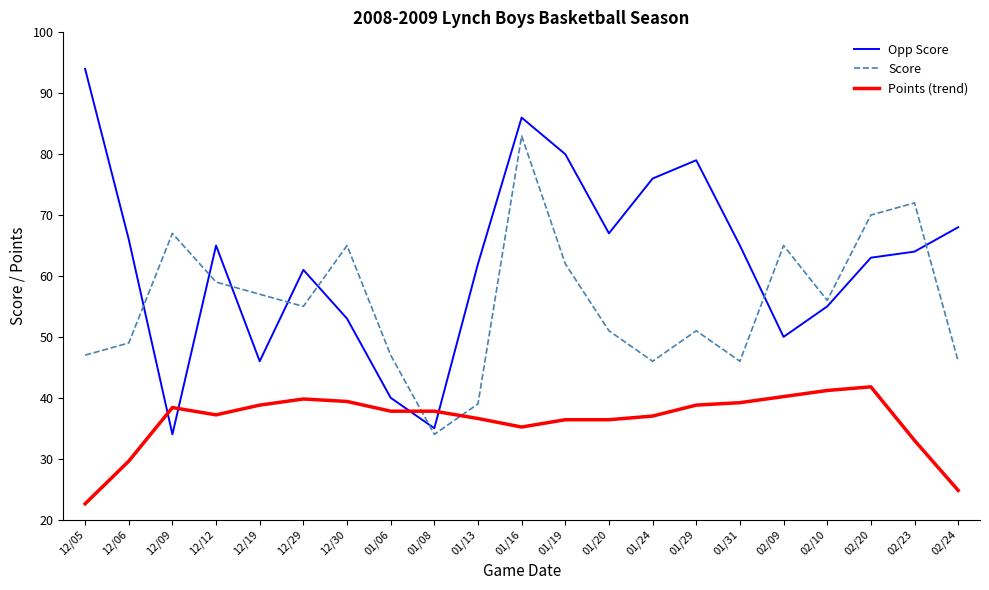

Is this an area chart (filled region under the line)?

No